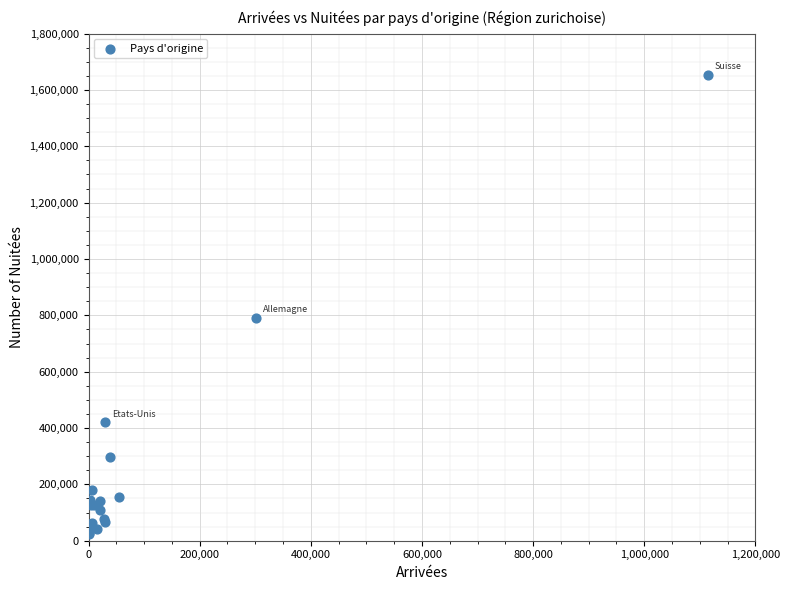

What Y value in the scatter plot is closest to 839334?

790765